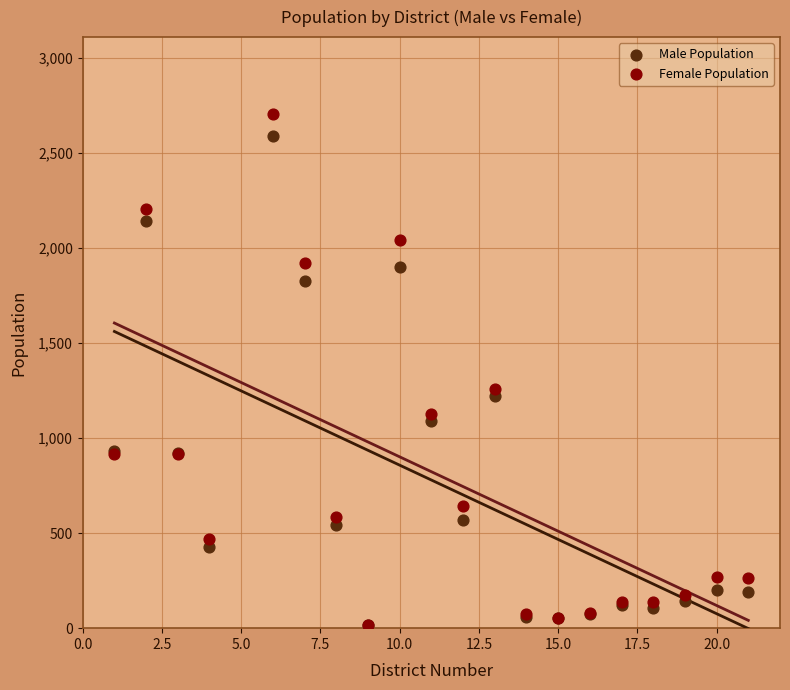

Which series has the widest spread of Y values?

Female Population